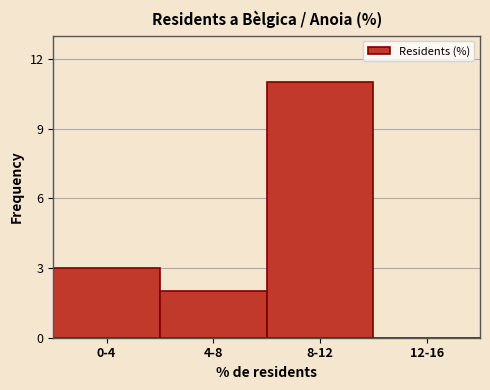

Reading left to right, extract all data points from this chart.

0-4=3	4-8=2	8-12=11	12-16=0